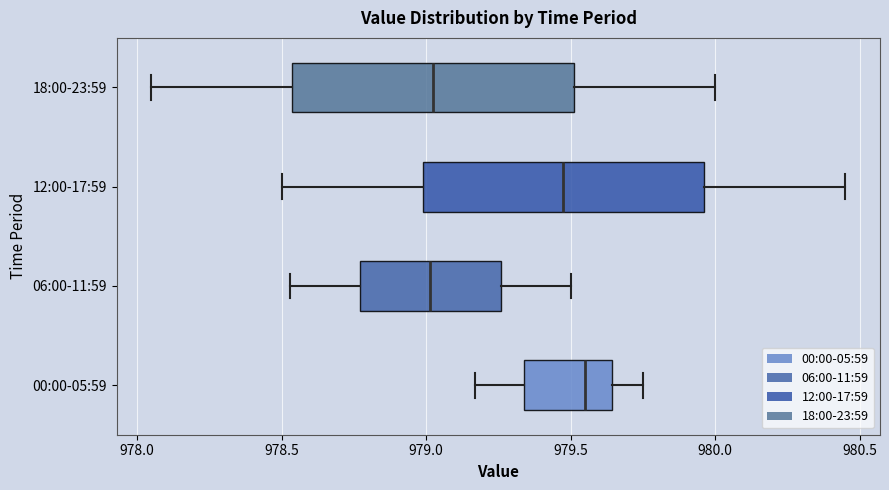

Reading bottom to top, transcribe this box plot: for each box, give where its median line is, the range the box spans, and where its two whiskers end, as read against the x-axis. The values are not printed on the chart, so give them approximately, as read against the axis.

00:00-05:59: median 979.55, box 979.35 to 979.65, whiskers 979.15 to 979.75
06:00-11:59: median 979.00, box 978.75 to 979.25, whiskers 978.55 to 979.50
12:00-17:59: median 979.50, box 979.00 to 979.95, whiskers 978.50 to 980.45
18:00-23:59: median 979.05, box 978.55 to 979.50, whiskers 978.05 to 980.00